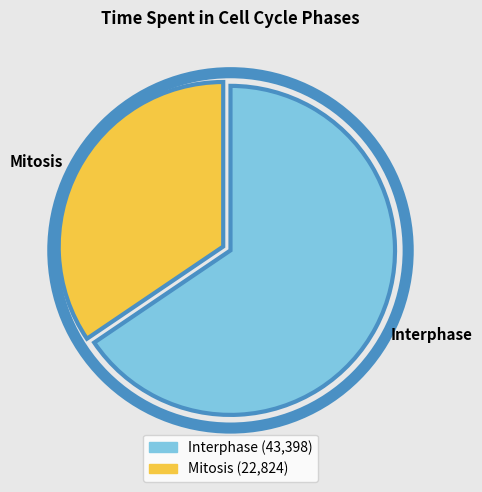

Is the sum of Mitosis and Interphase greater than half?

Yes